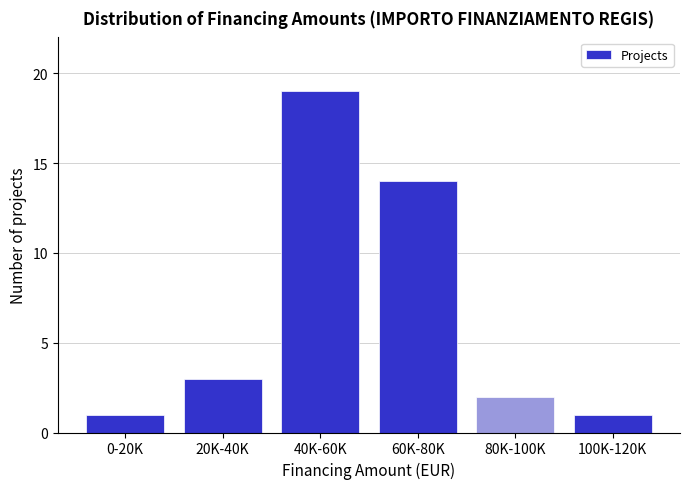

Reading left to right, transcribe all the data shown in this chart.

0-20K=1	20K-40K=3	40K-60K=19	60K-80K=14	80K-100K=2	100K-120K=1